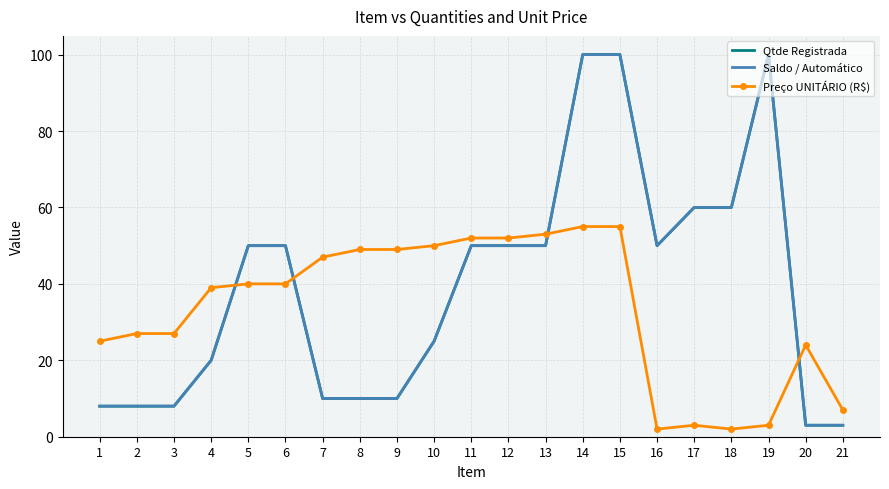

Is the value of Preço UNITÁRIO (R$) at 3 greater than the value of Saldo / Automático at 9?

Yes